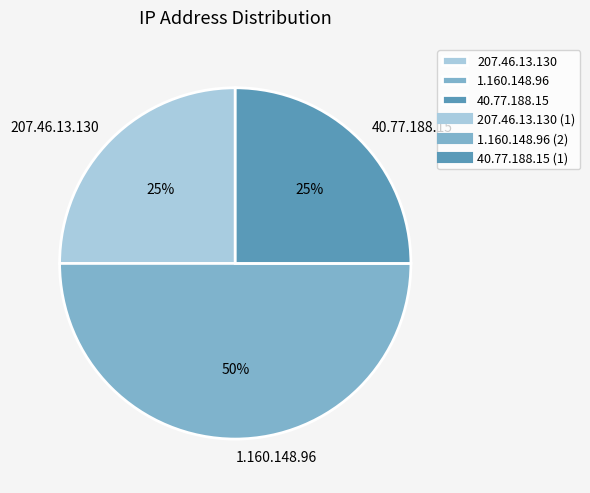

To the nearest percent, what portion does 40.77.188.15 represent?

25%